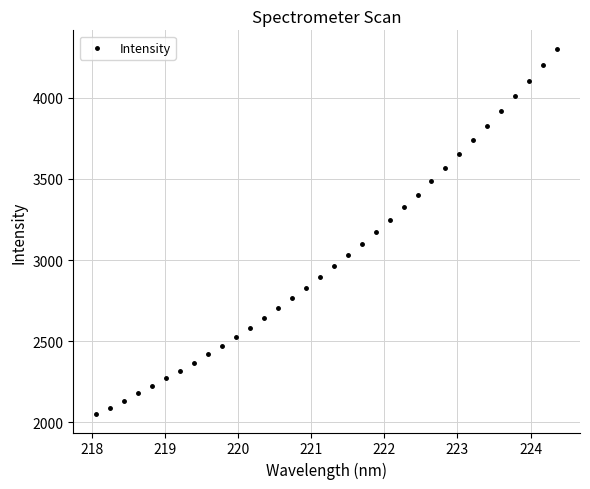

What is the range of X values (max minus min)?

6.3